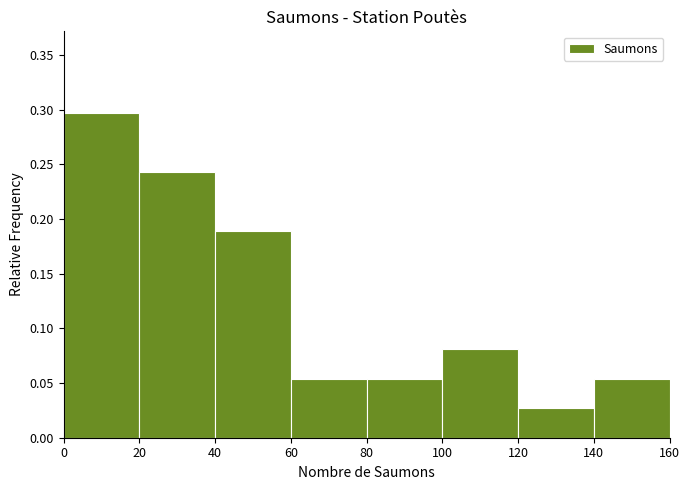

Over which range of the x-axis is the bar tallest?

0 to 20